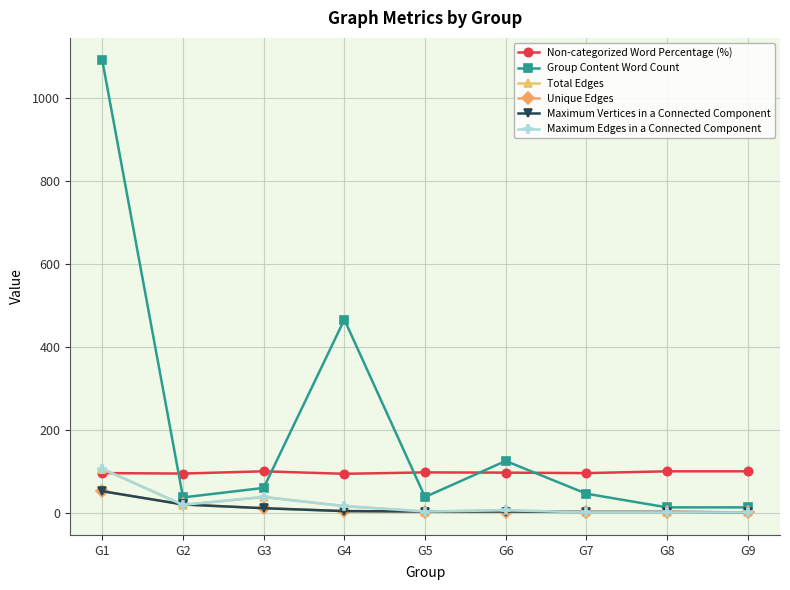

Reading right to left, what are all the values shown in this chart?

Non-categorized Word Percentage (%): G9=100.0	G8=100.0	G7=95.7	G6=96.8	G5=97.4	G4=94.0	G3=100.0	G2=94.6	G1=95.7
Group Content Word Count: G9=13.0	G8=13.0	G7=46.0	G6=125.0	G5=38.0	G4=466.0	G3=60.0	G2=37.0	G1=1091.0
Total Edges: G9=1.0	G8=1.0	G7=1.0	G6=6.0	G5=3.0	G4=16.0	G3=38.0	G2=19.0	G1=106.0
Unique Edges: G9=1.0	G8=2.0	G7=2.0	G6=3.0	G5=3.0	G4=4.0	G3=11.0	G2=20.0	G1=52.0
Maximum Vertices in a Connected Component: G9=1.0	G8=2.0	G7=2.0	G6=3.0	G5=3.0	G4=4.0	G3=11.0	G2=20.0	G1=52.0
Maximum Edges in a Connected Component: G9=1.0	G8=1.0	G7=1.0	G6=6.0	G5=3.0	G4=16.0	G3=38.0	G2=19.0	G1=106.0